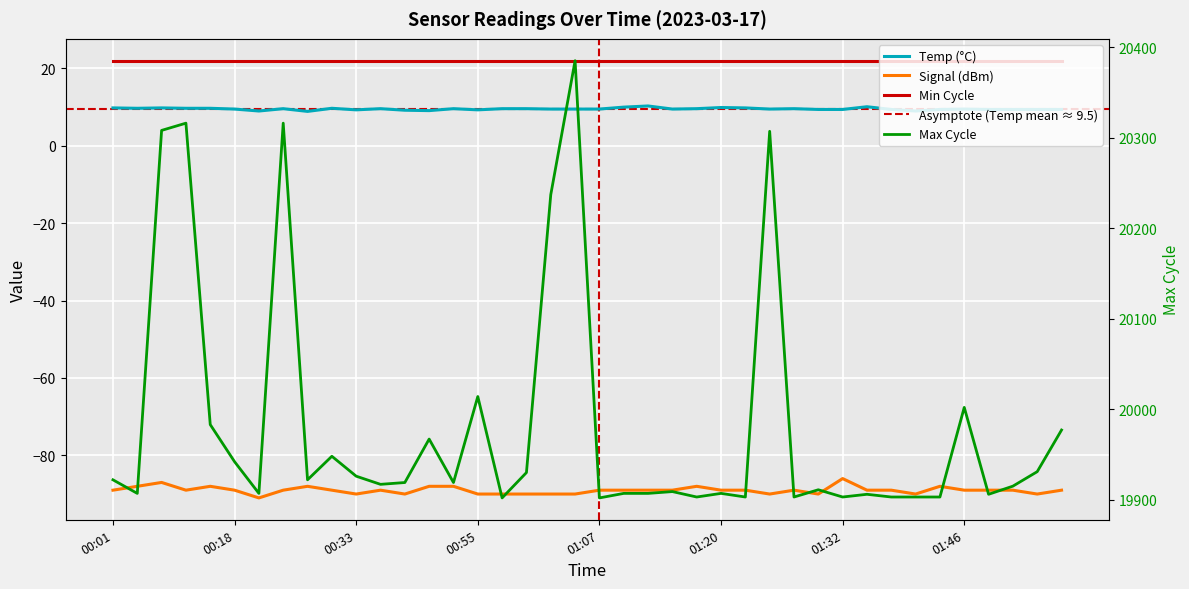

What is the value of the Signal point at the 33rd from the left?

-89.0